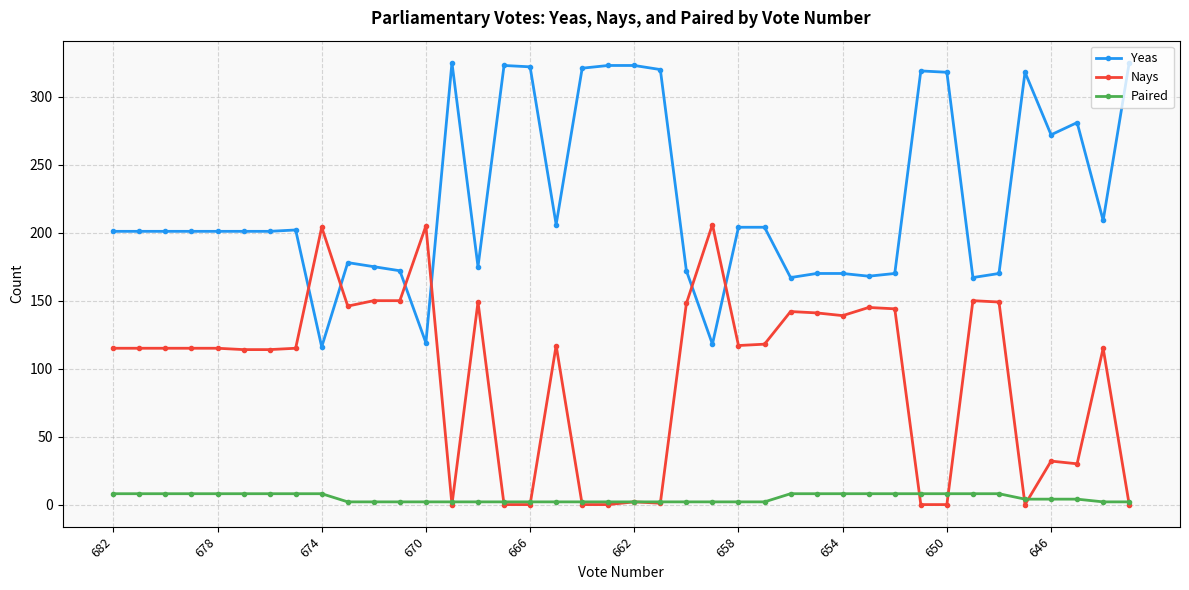

Which series has the largest total across all categories?

Yeas